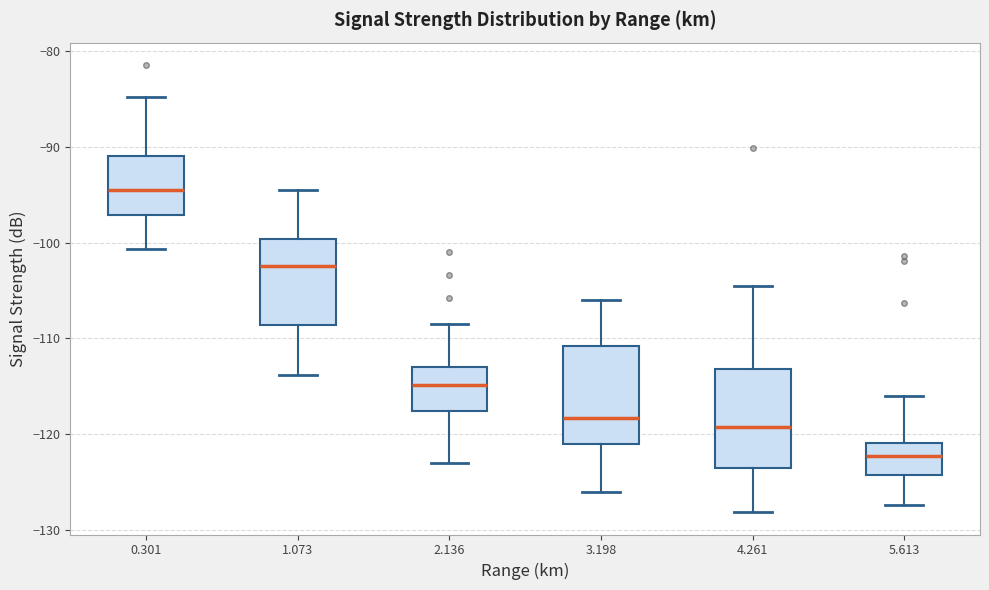

Reading left to right, transcribe this box plot: for each box, give where its median line is, the range the box spans, and where its two whiskers end, as read against the y-axis. The values are not printed on the chart, so give them approximately, as read against the axis.

0.301: median -94, box -97 to -91, whiskers -101 to -85
1.073: median -102, box -109 to -100, whiskers -114 to -94
2.136: median -115, box -118 to -113, whiskers -123 to -108
3.198: median -118, box -121 to -111, whiskers -126 to -106
4.261: median -119, box -123 to -113, whiskers -128 to -104
5.613: median -122, box -124 to -121, whiskers -127 to -116